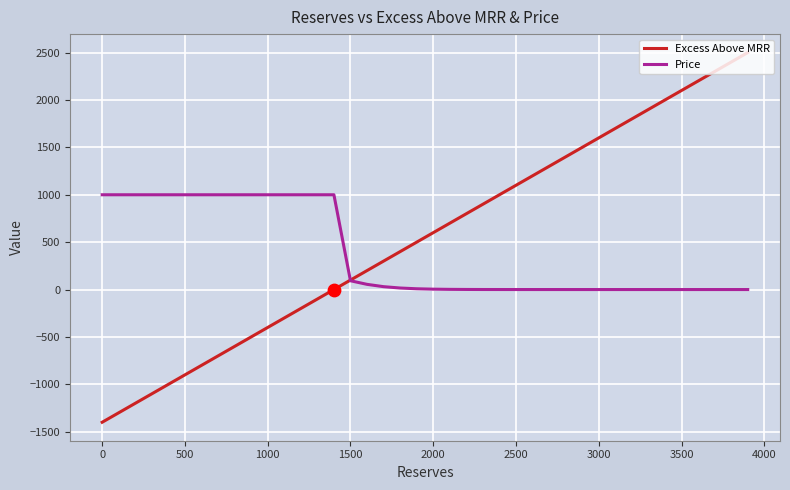

Which series has the widest spread of values?

Excess Above MRR